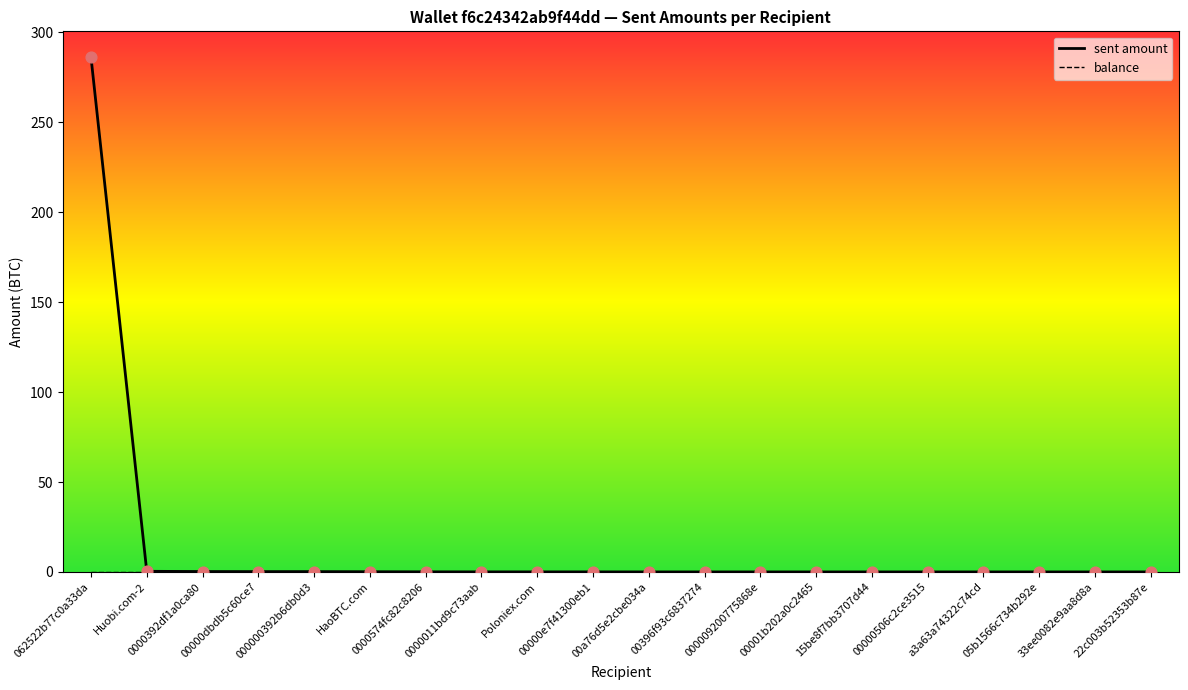

Which series has the largest Y range (max minus min)?

sent amount